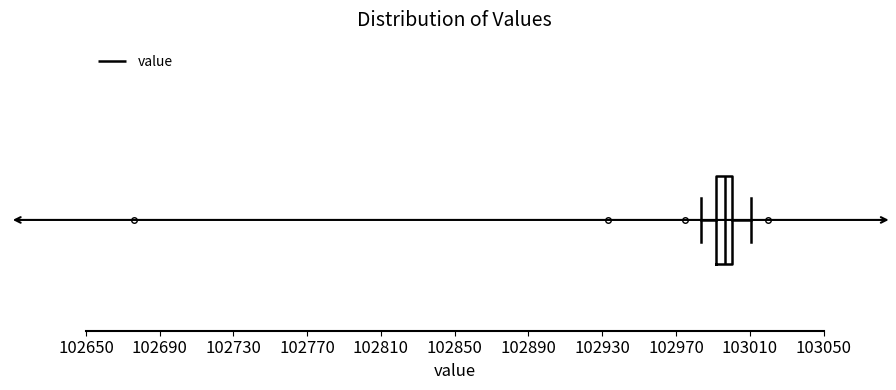

Where does the left whisker of the box end on the x-axis? The values are not printed on the chart, so give them approximately, as read against the axis.

102985